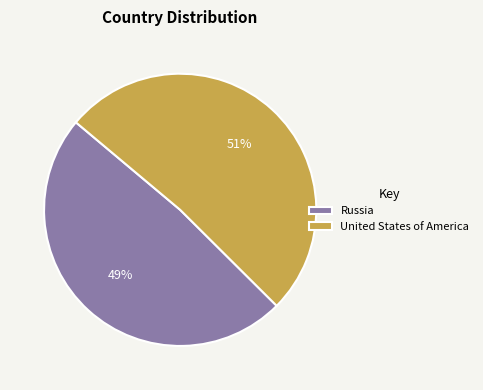

Which has a higher value, United States of America or Russia?

United States of America